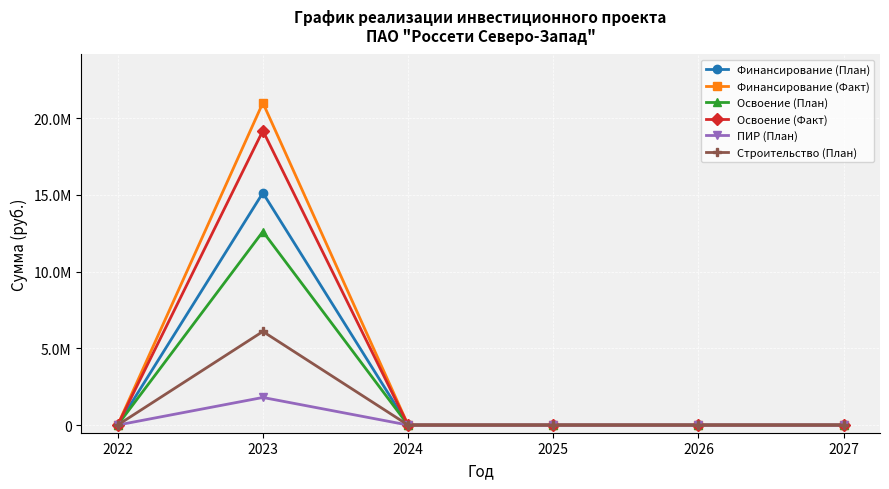

At which category is the sum across all series the highest?

2023